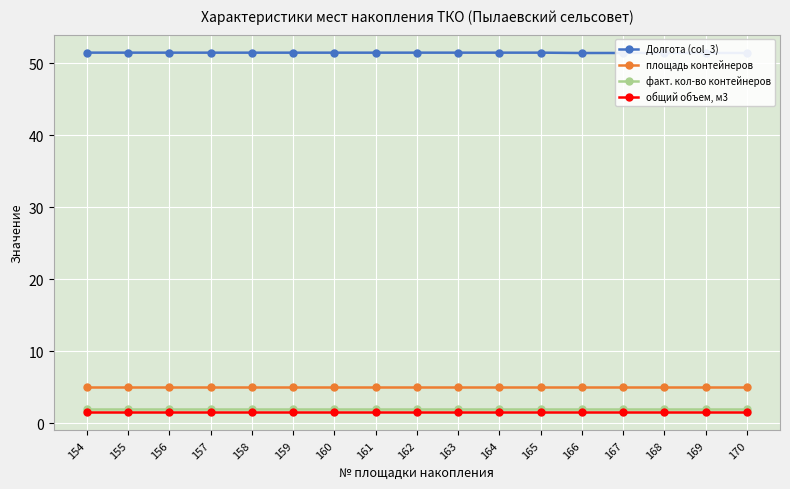

Which series has the largest total across all categories?

Долгота (col_3)